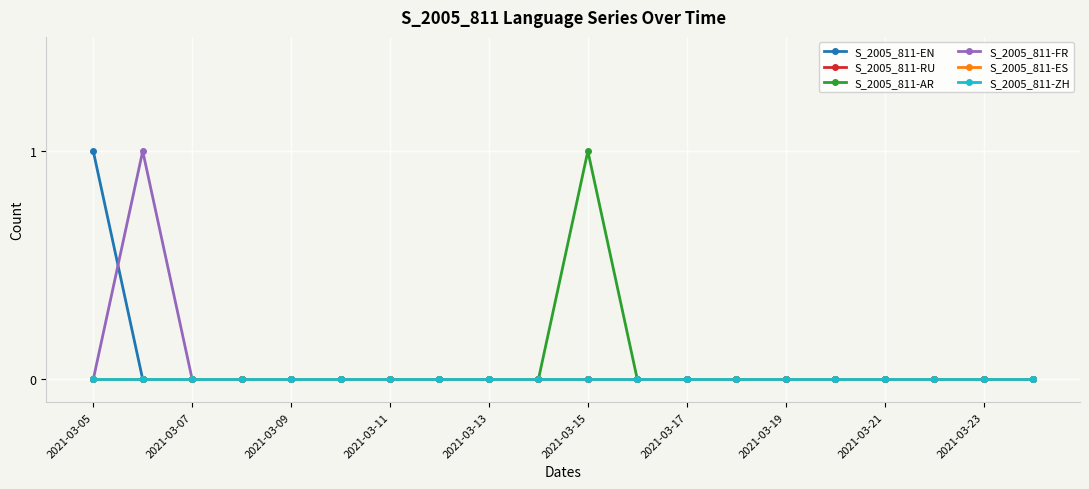

Which series has the largest total across all categories?

S_2005_811-EN